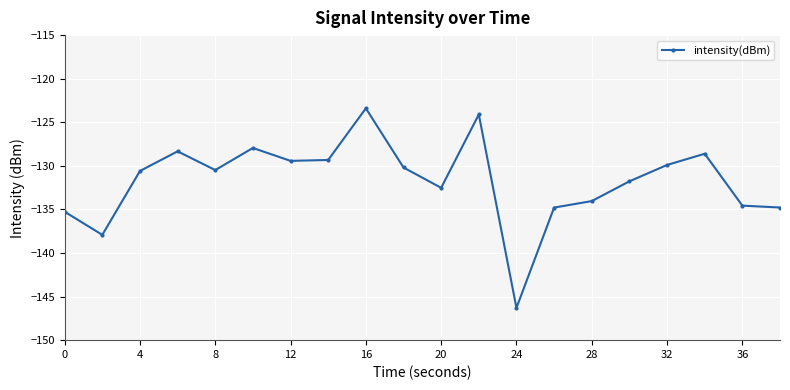

What is the average value?

-131.7